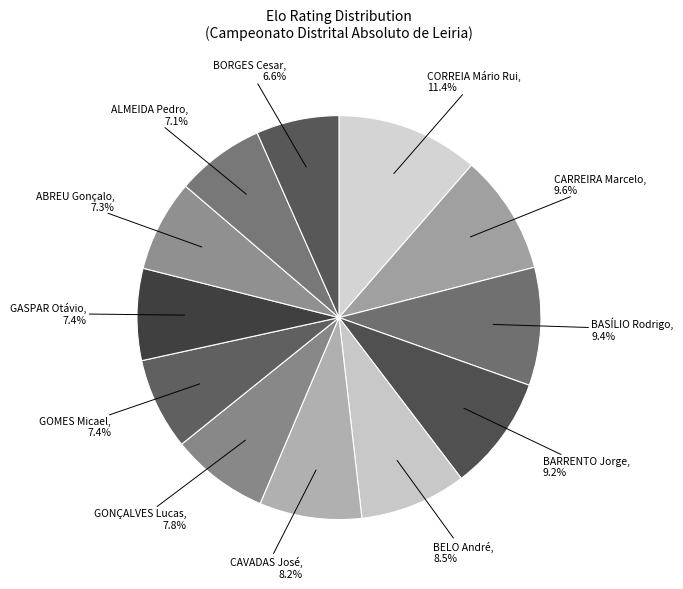

What is the largest slice in the pie chart?

CORREIA Mário Rui